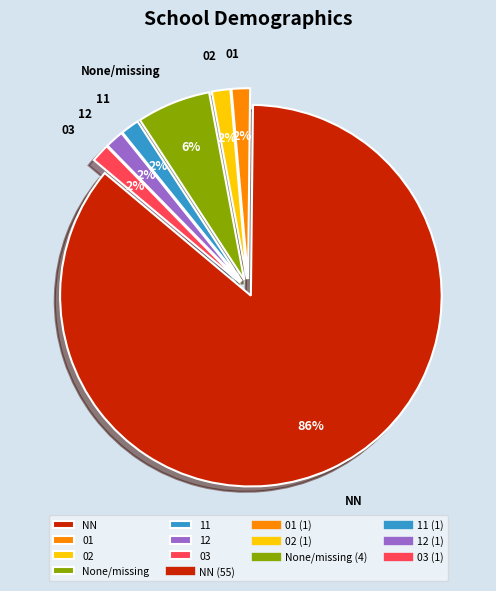

How many segments does this pie chart have?

7